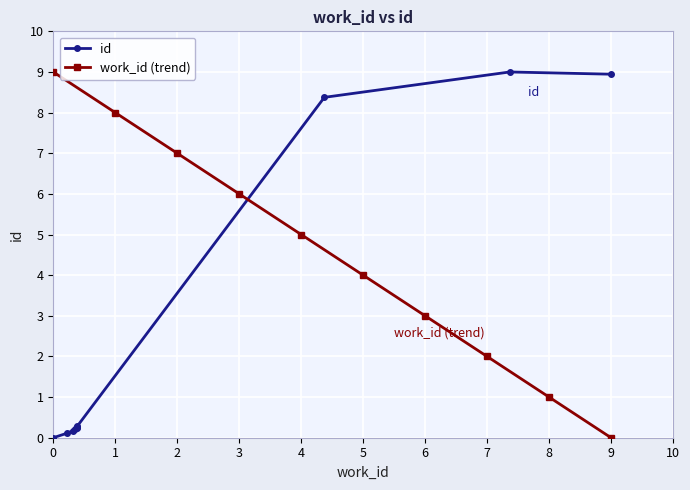

True or false: work_id (trend) has more than 1 interior local peaks.

False